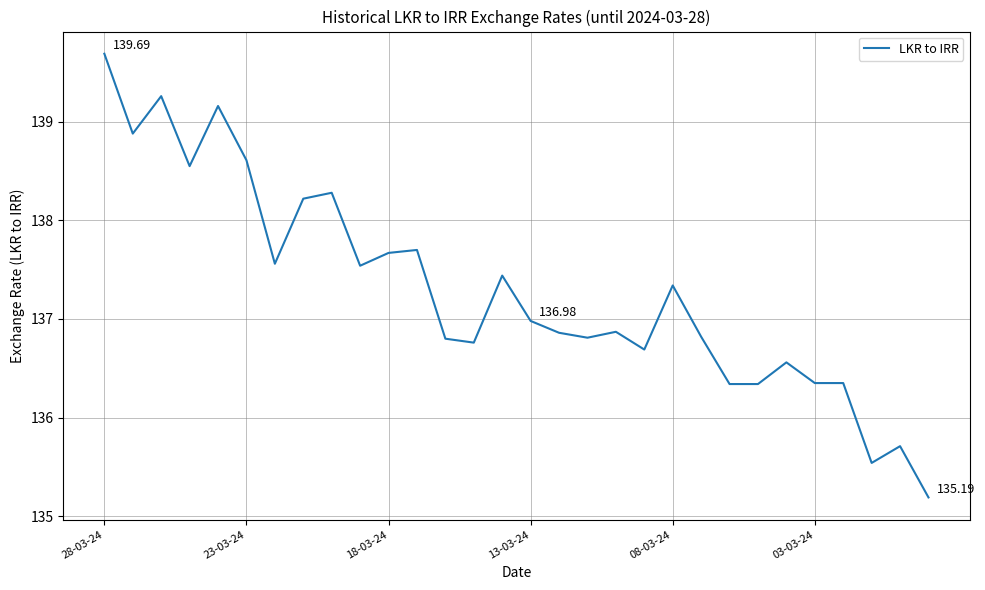

What is the difference between the maximum and minimum values?

4.5